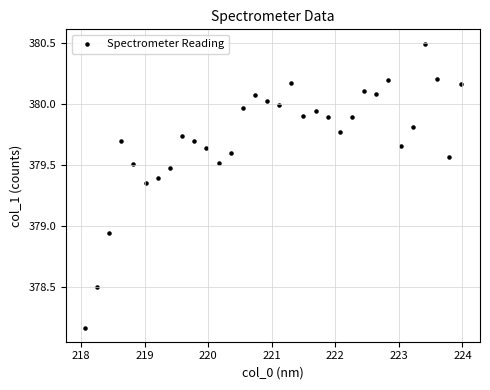

What is the range of Y values (max minus min)?

2.3